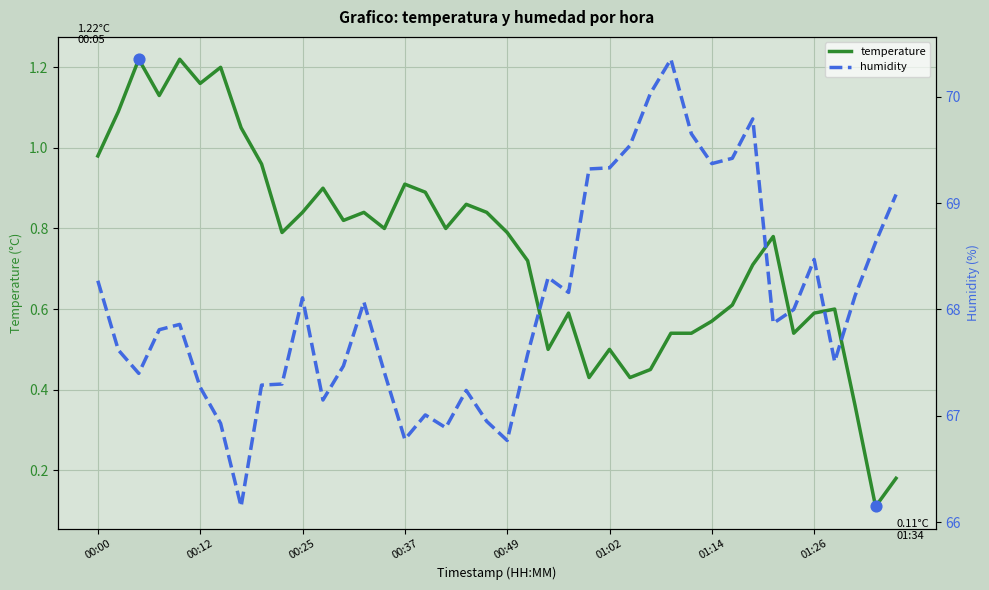

Which series has the widest spread of Y values?

humidity